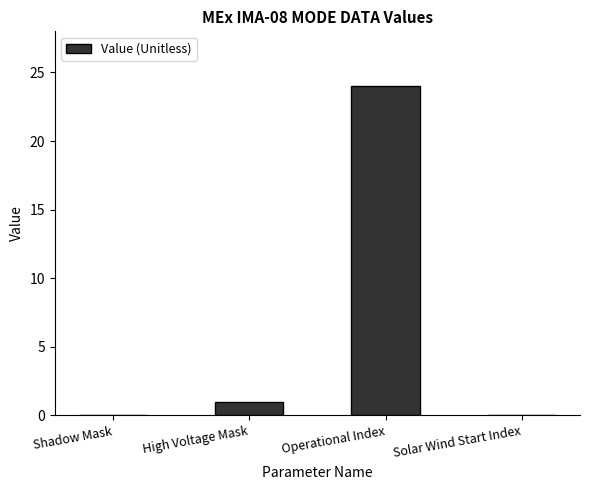

True or false: the data shows 0 at Solar Wind Start Index.

True